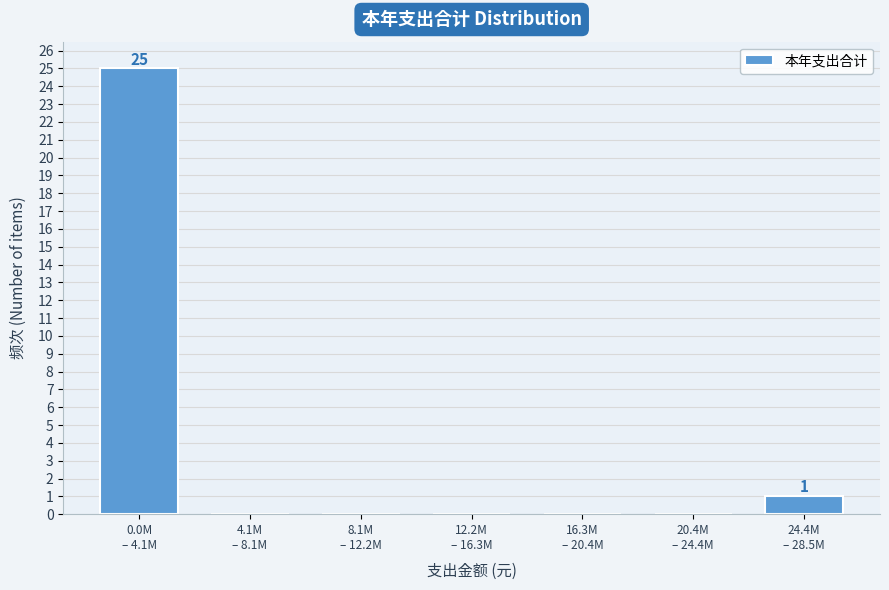

What is the maximum value shown in the chart?

25